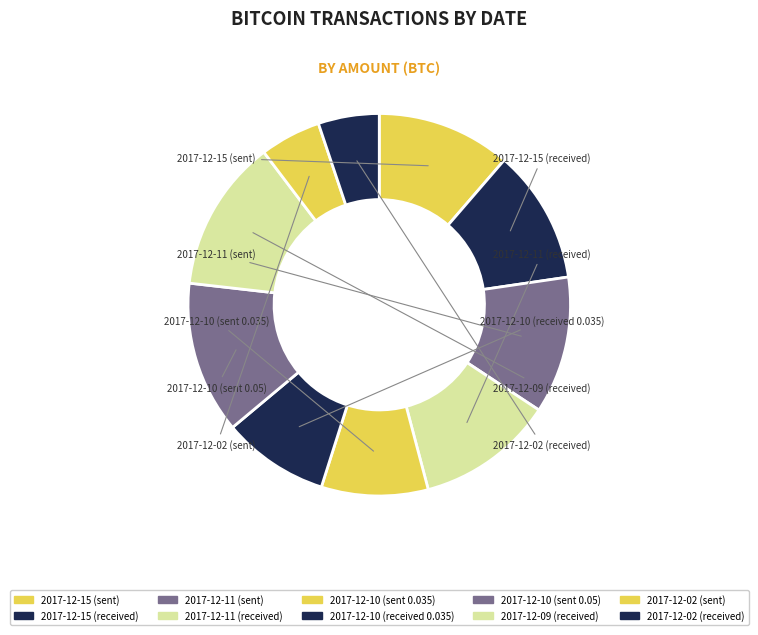

Combined, do 2017-12-02 (received) and 2017-12-15 (received) account for over 50%?

No